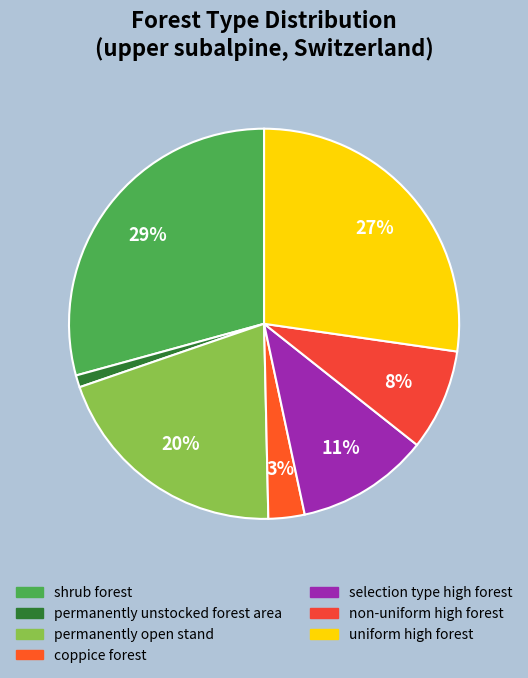

To the nearest percent, what percentage of the pie is permanently open stand?

20%